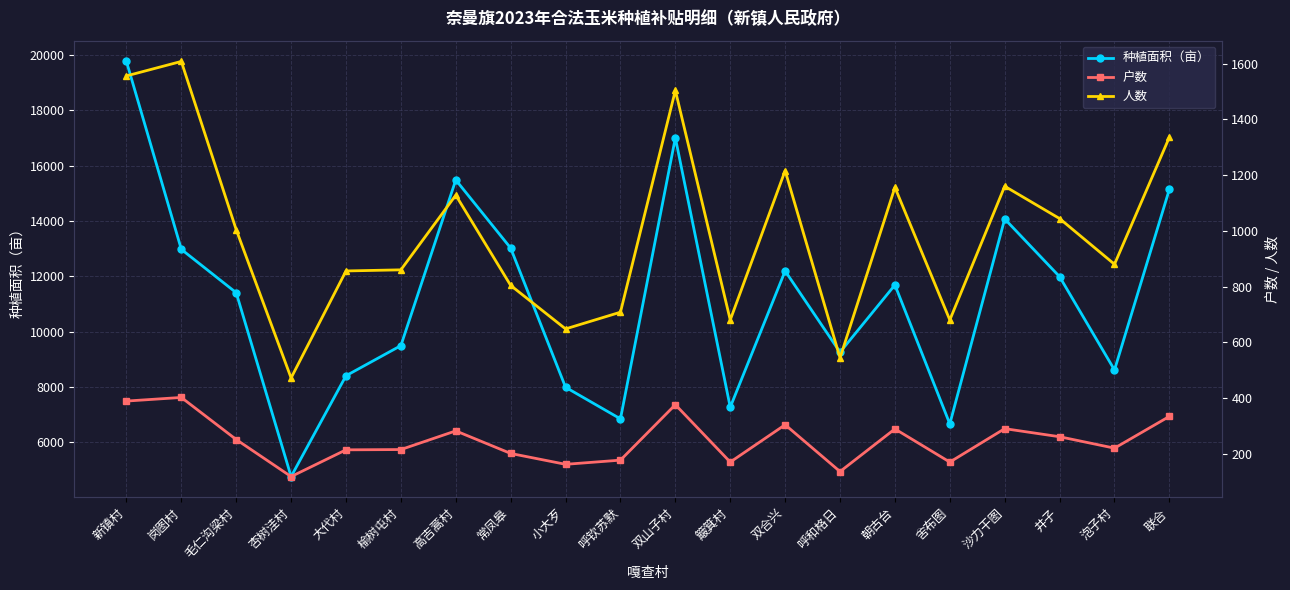

What is the label of the 7th point from the right?

呼和格日